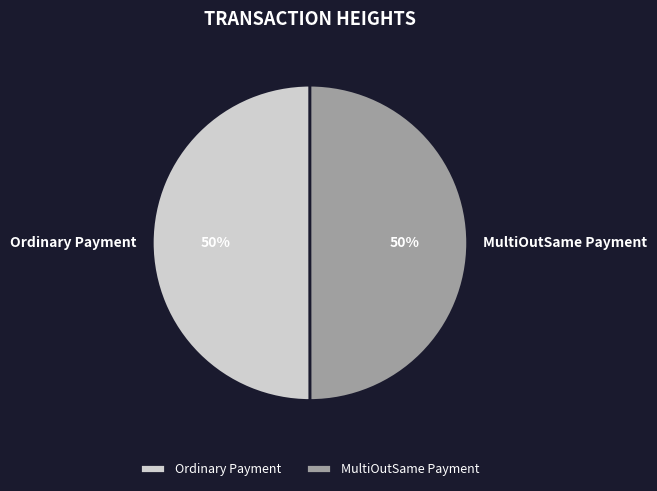

To the nearest percent, what is the average slice percentage?

50%